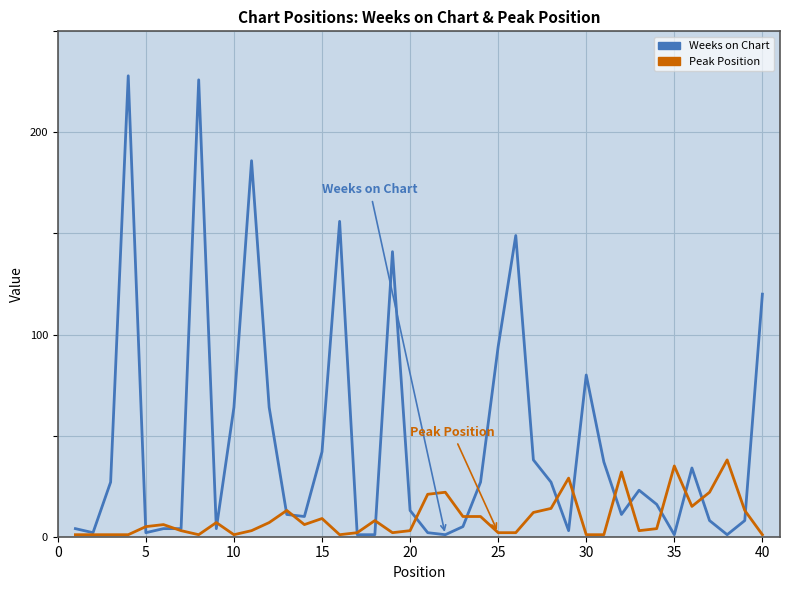

What is the lowest value of the Peak Position series?

1